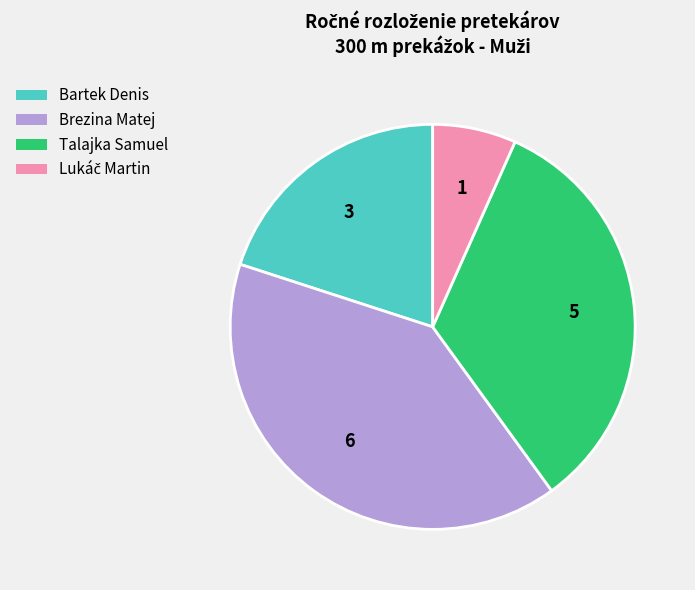

Approximately how many times larger is the value at Talajka Samuel compared to Bartek Denis?

1.7